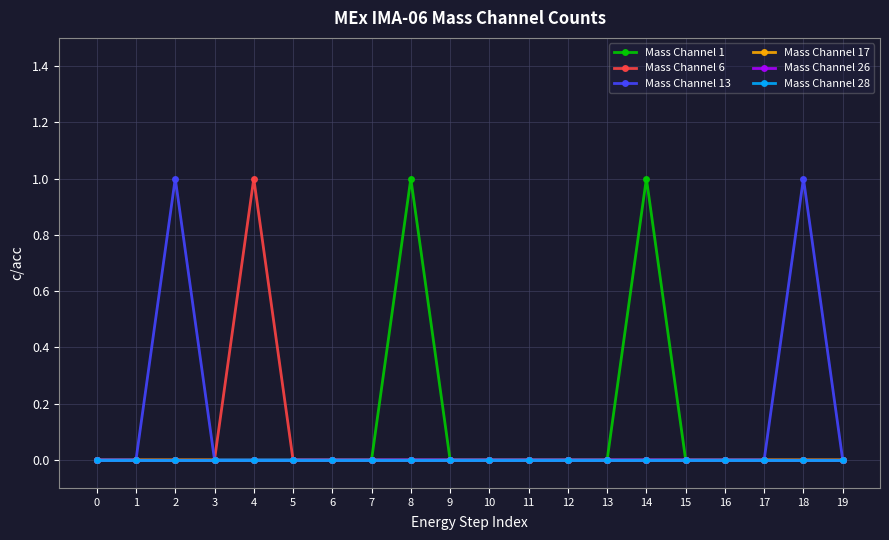

True or false: Mass Channel 6 and Mass Channel 1 intersect in this chart.

False